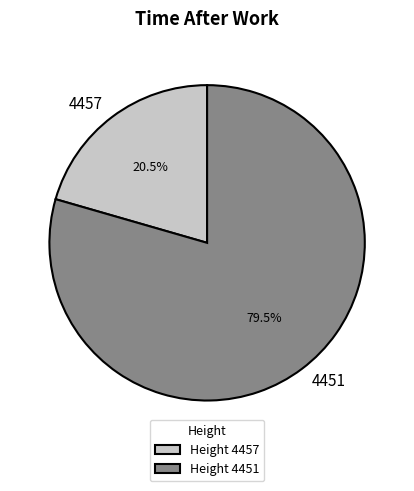

Does any single category account for the majority?

Yes